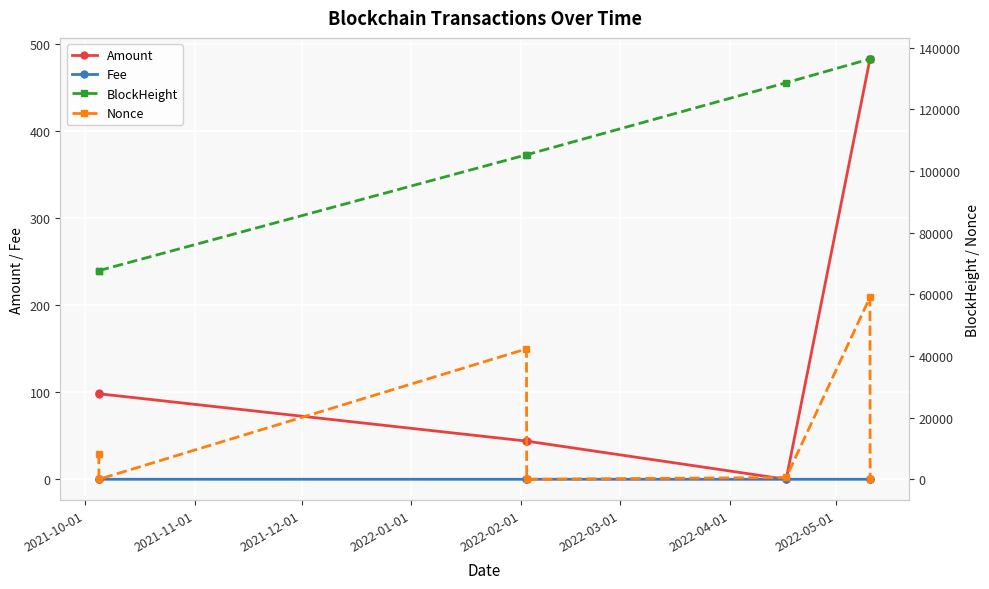

At how many categories does at least one series exceed 30570?

7